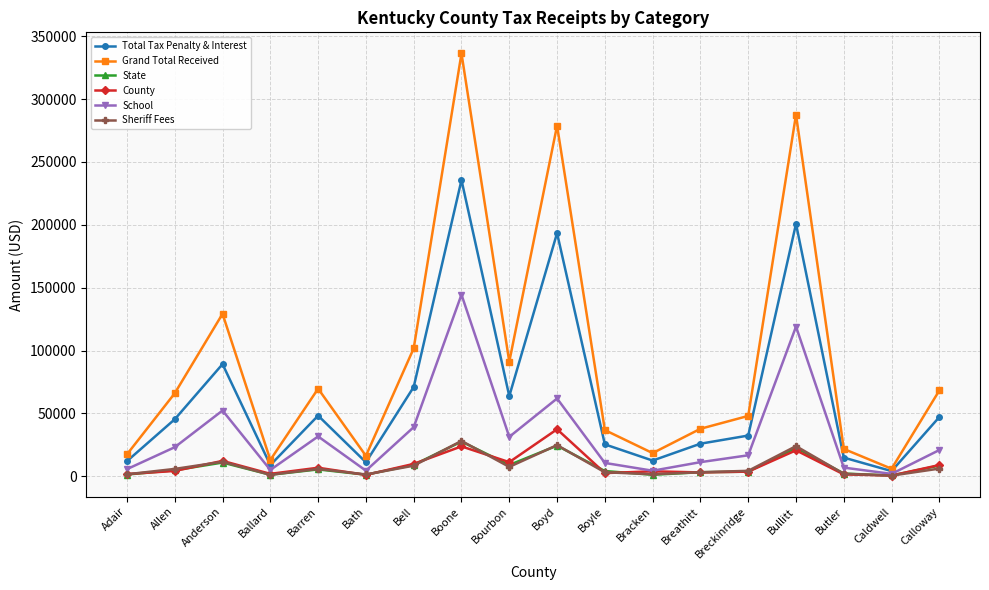

What are all the series names shown in the legend?

Total Tax Penalty & Interest, Grand Total Received, State, County, School, Sheriff Fees